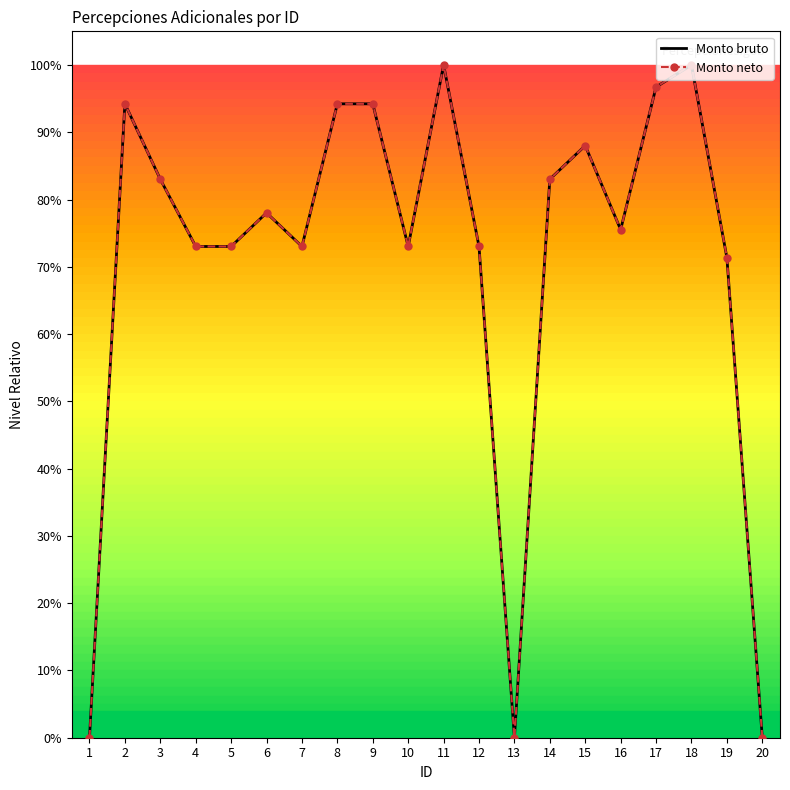

True or false: Monto neto and Monto bruto intersect in this chart.

False